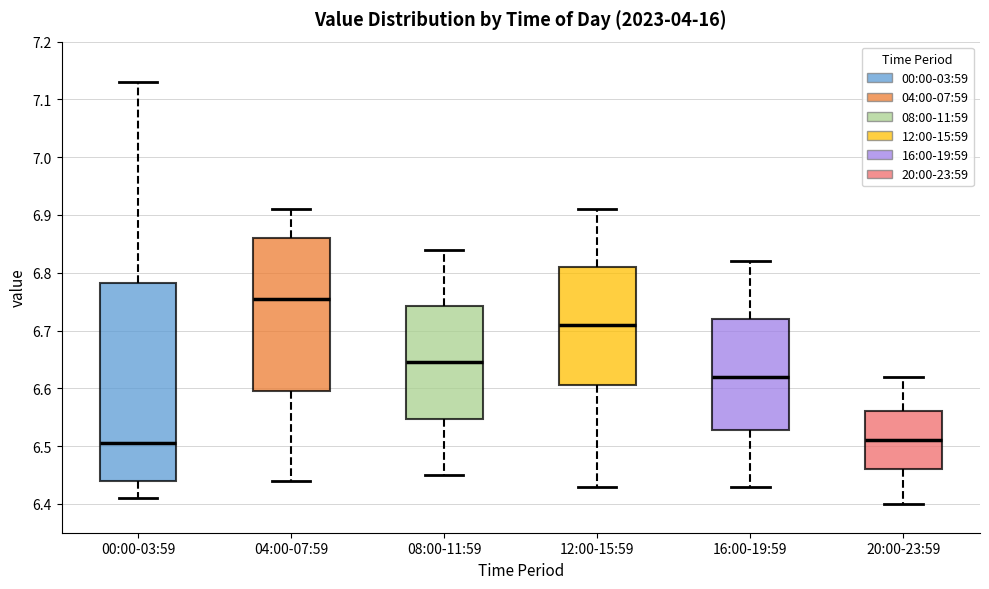

Where does the lower whisker of the box for 20:00-23:59 end on the y-axis? The values are not printed on the chart, so give them approximately, as read against the axis.

6.40